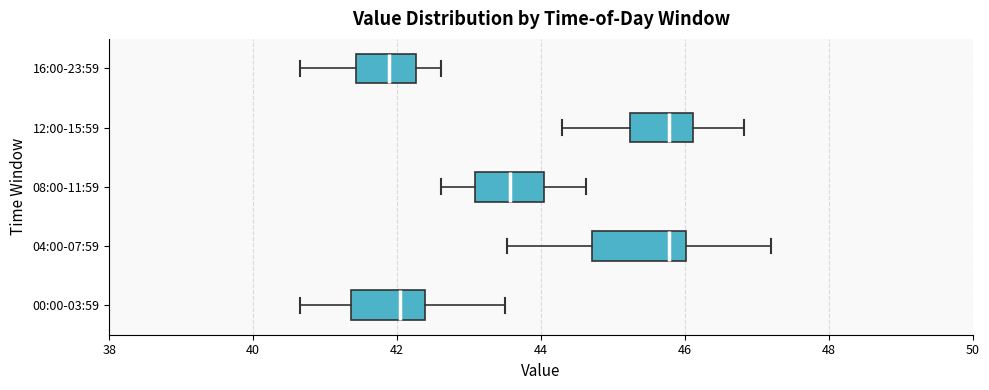

Reading bottom to top, transcribe this box plot: for each box, give where its median line is, the range the box spans, and where its two whiskers end, as read against the x-axis. The values are not printed on the chart, so give them approximately, as read against the axis.

00:00-03:59: median 42.0, box 41.4 to 42.4, whiskers 40.6 to 43.6
04:00-07:59: median 45.8, box 44.8 to 46.0, whiskers 43.6 to 47.2
08:00-11:59: median 43.6, box 43.0 to 44.0, whiskers 42.6 to 44.6
12:00-15:59: median 45.8, box 45.2 to 46.2, whiskers 44.2 to 46.8
16:00-23:59: median 41.8, box 41.4 to 42.2, whiskers 40.6 to 42.6